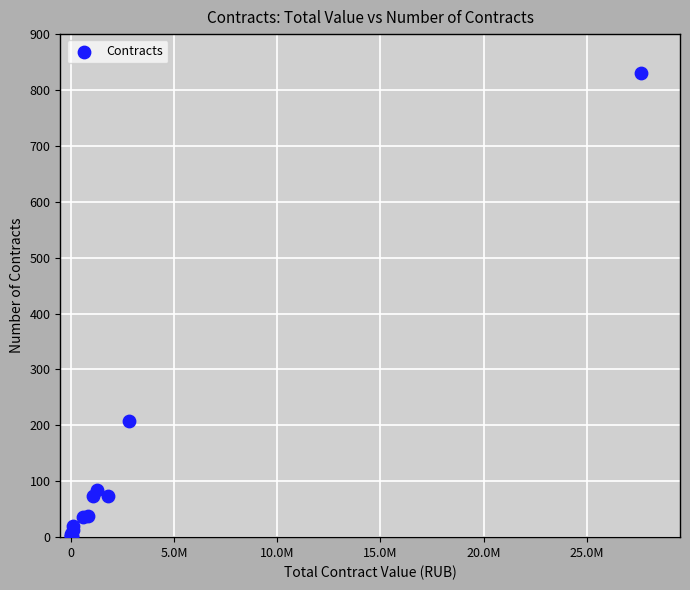

What Y value in the scatter plot is closest to 415?

207